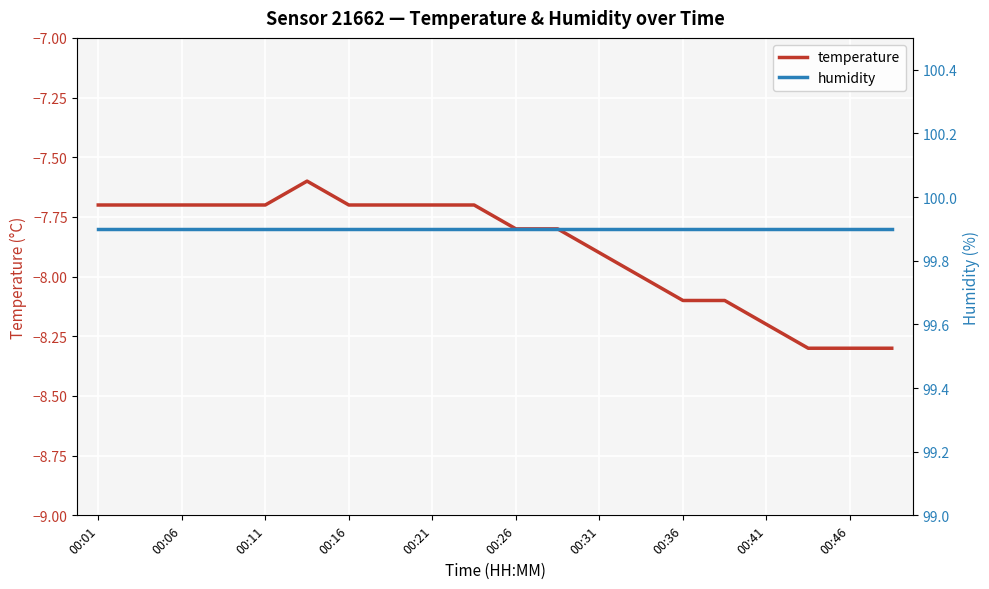

What is the maximum value for temperature?

-7.6